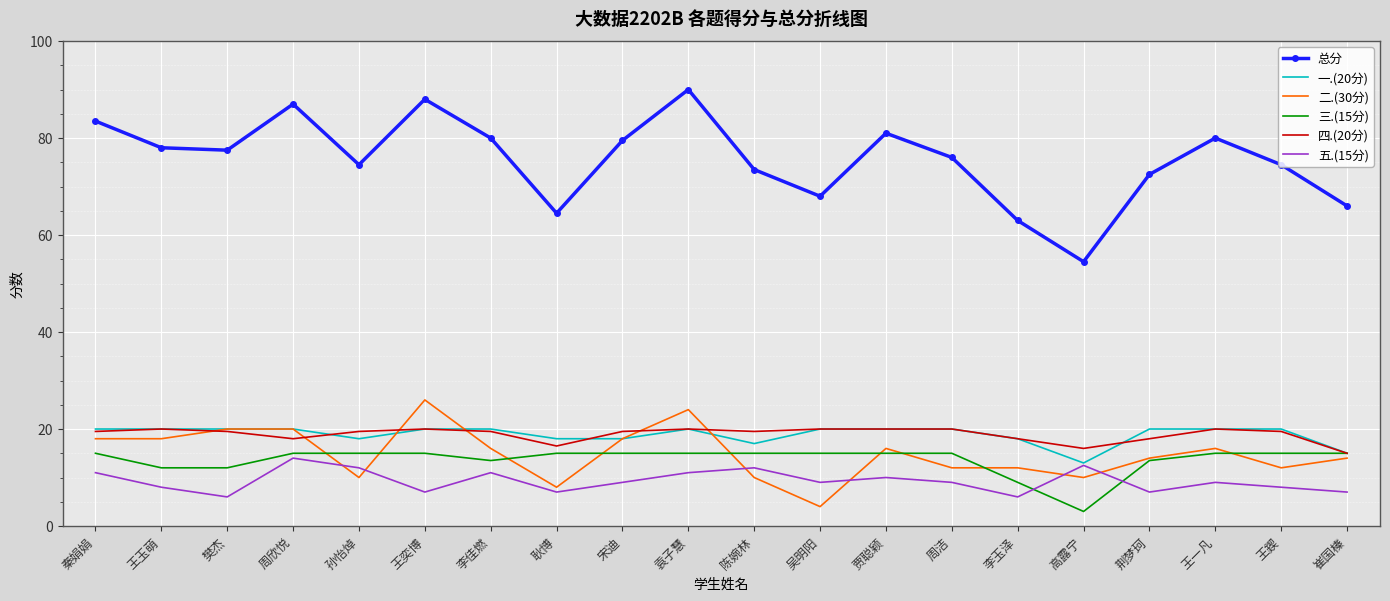

What is the difference between the 二.(30分) values at 樊杰 and 李玉泽?

8.0